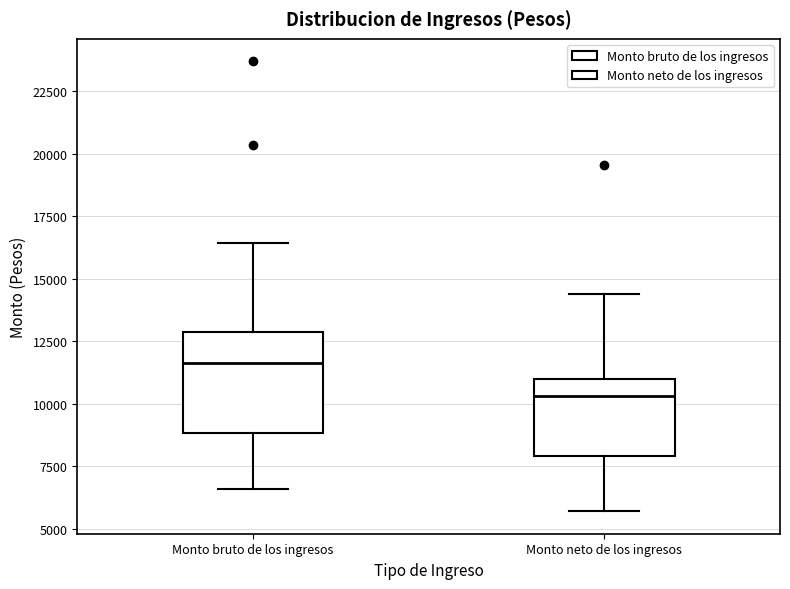

Reading left to right, transcribe this box plot: for each box, give where its median line is, the range the box spans, and where its two whiskers end, as read against the y-axis. The values are not printed on the chart, so give them approximately, as read against the axis.

Monto bruto de los ingresos: median 11500, box 9000 to 13000, whiskers 6500 to 16500
Monto neto de los ingresos: median 10500, box 8000 to 11000, whiskers 5500 to 14500